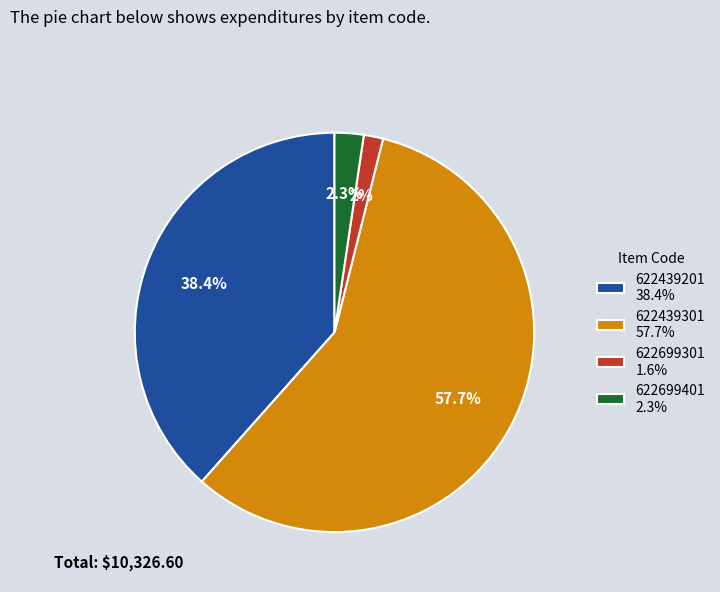

What is the largest slice in the pie chart?

622439301